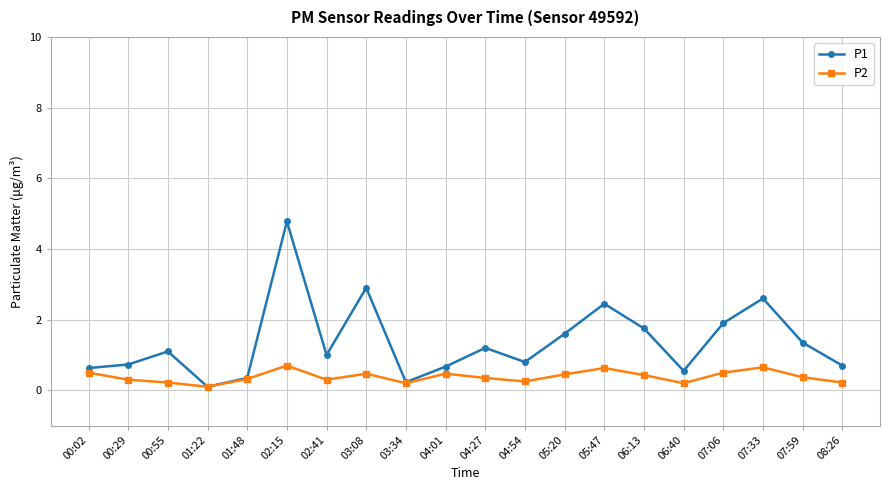

True or false: P1 has more than 2 interior local peaks.

True